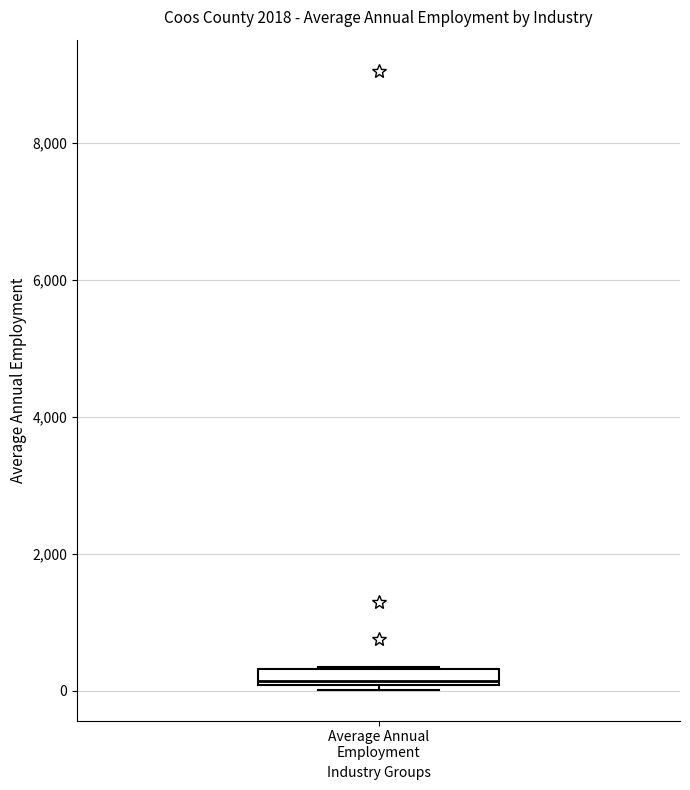

Where does the median line of the box for Average Annual Employment sit on the y-axis? The values are not printed on the chart, so give them approximately, as read against the axis.

200